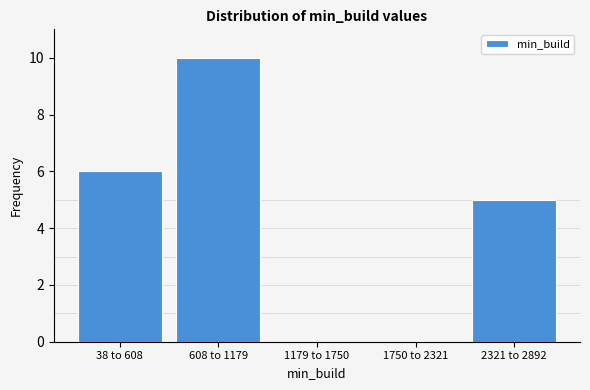

Reading right to left, extract all data points from this chart.

2321 to 2892=5	1750 to 2321=0	1179 to 1750=0	608 to 1179=10	38 to 608=6